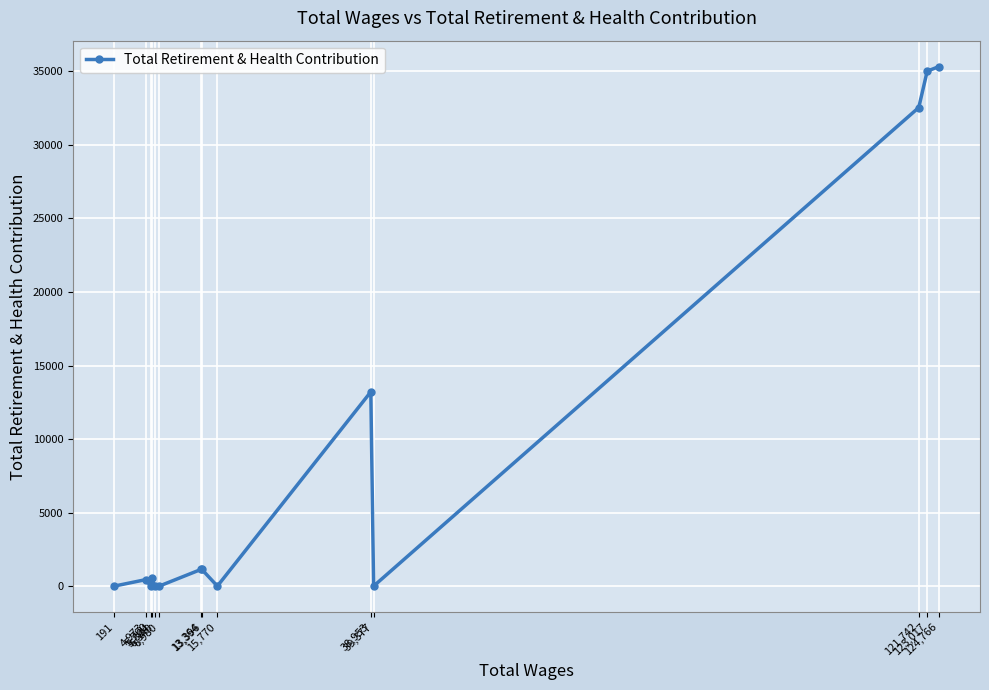

How many data points are less than 523?

7